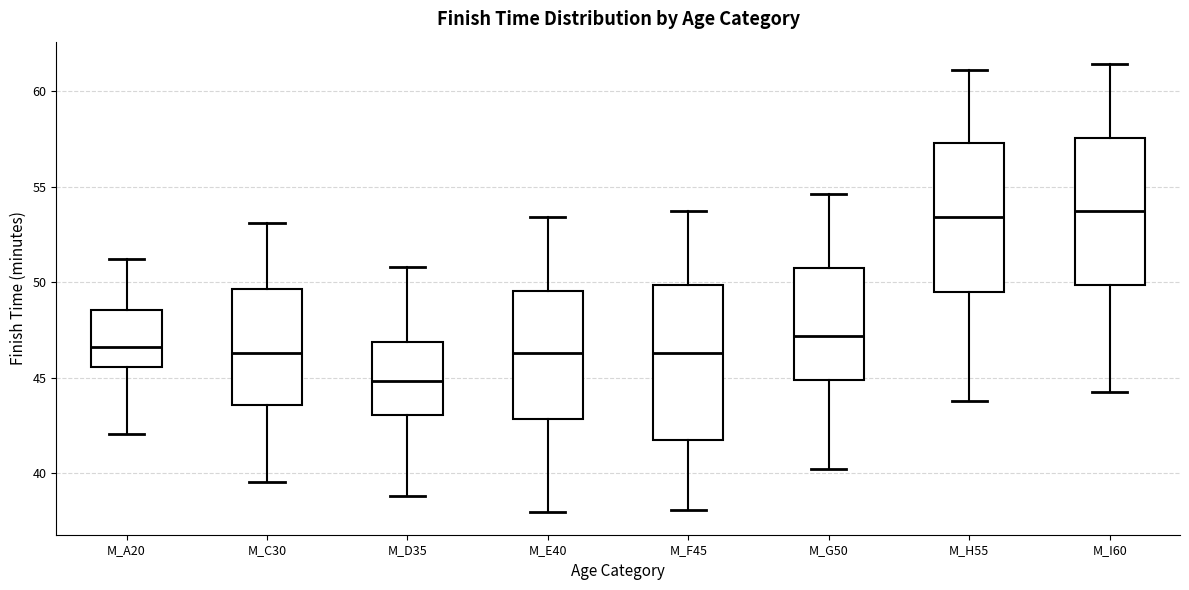

Reading left to right, transcribe this box plot: for each box, give where its median line is, the range the box spans, and where its two whiskers end, as read against the y-axis. The values are not printed on the chart, so give them approximately, as read against the axis.

M_A20: median 46.5, box 45.5 to 48.5, whiskers 42.0 to 51.0
M_C30: median 46.5, box 43.5 to 49.5, whiskers 39.5 to 53.0
M_D35: median 45.0, box 43.0 to 47.0, whiskers 39.0 to 51.0
M_E40: median 46.5, box 43.0 to 49.5, whiskers 38.0 to 53.5
M_F45: median 46.5, box 41.5 to 50.0, whiskers 38.0 to 53.5
M_G50: median 47.0, box 45.0 to 51.0, whiskers 40.0 to 54.5
M_H55: median 53.5, box 49.5 to 57.5, whiskers 44.0 to 61.0
M_I60: median 53.5, box 50.0 to 57.5, whiskers 44.5 to 61.5